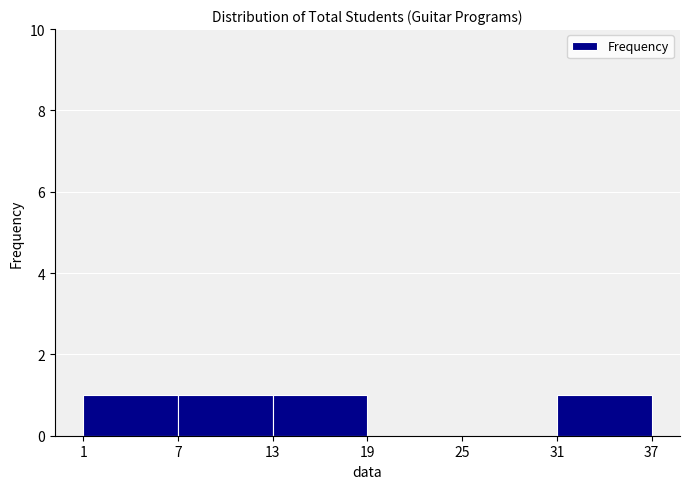

Reading left to right, transcribe this chart: for each bar, give the range it covers on the x-axis and its height. The values are not printed on the chart, so give them approximately, as read against the axis.

1 to 7: 1
7 to 13: 1
13 to 19: 1
19 to 25: 0
25 to 31: 0
31 to 37: 1